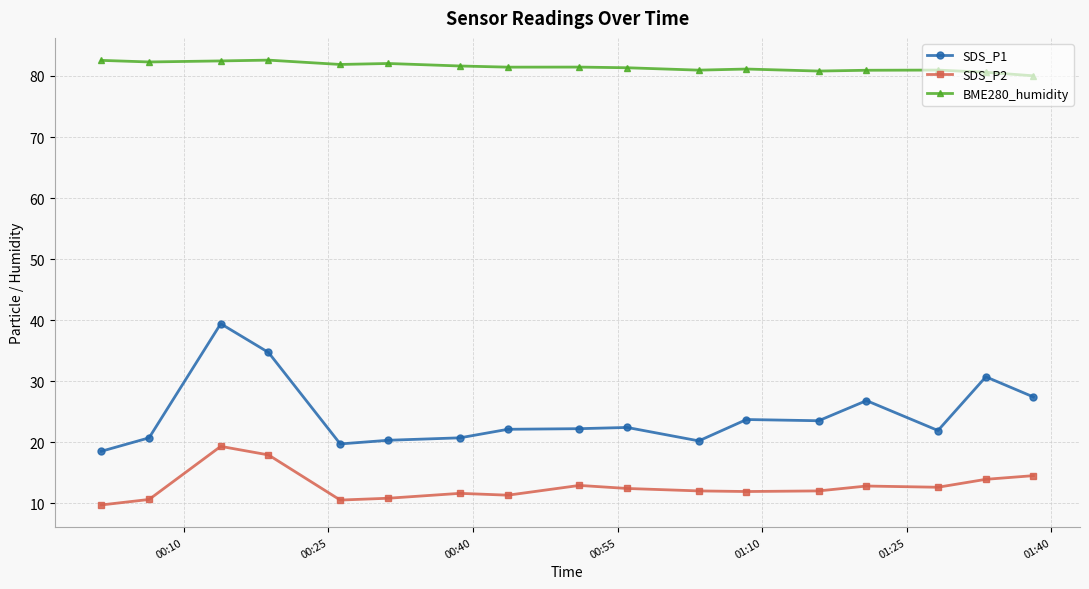

List the series in order of their overall mean, lowest first.

SDS_P2, SDS_P1, BME280_humidity